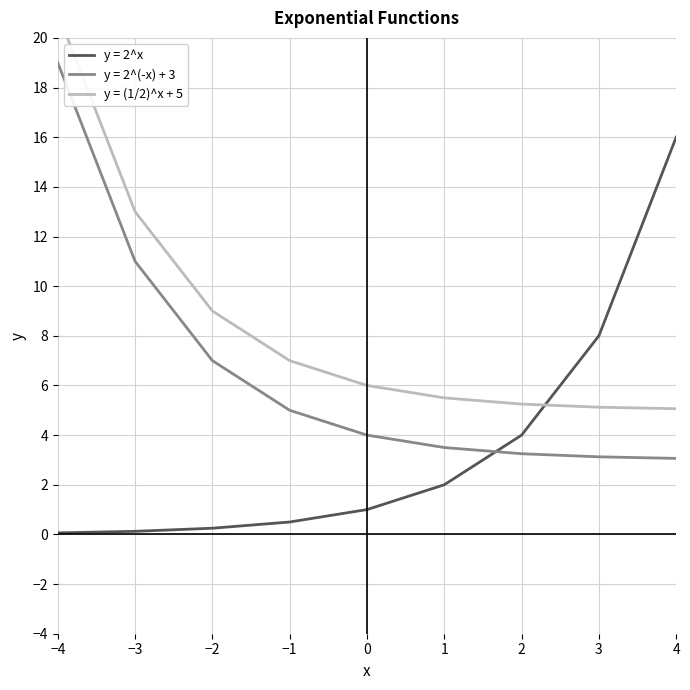

What is the change in value from −2 to 3?

-3.9